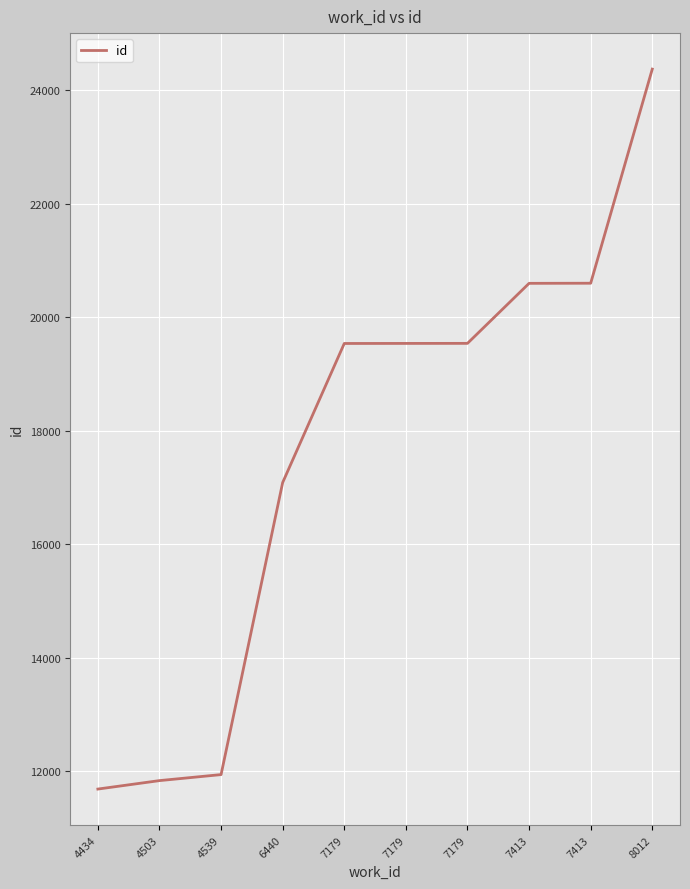

Approximately how many times larger is the value at 7179 compared to 4539?

1.6